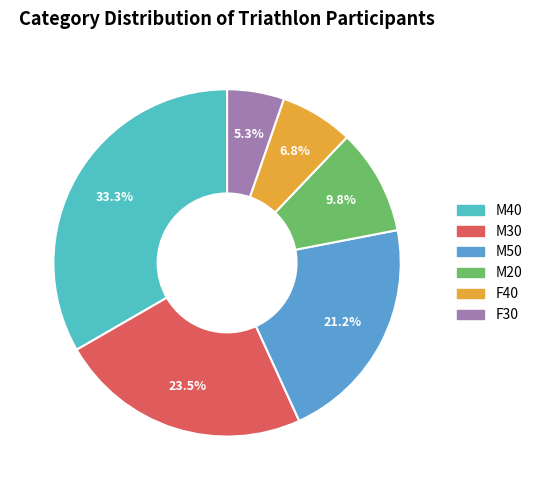

Which slice is the largest?

M40